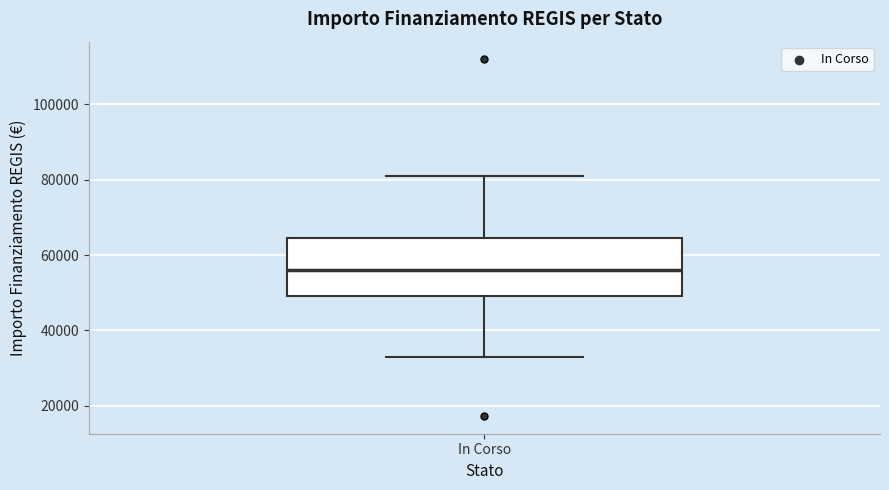

Transcribe this box plot: give where the median line is, the range the box spans, and where the two whiskers end, as read against the y-axis. The values are not printed on the chart, so give them approximately, as read against the axis.

median 56000, box 50000 to 64000, whiskers 32000 to 80000